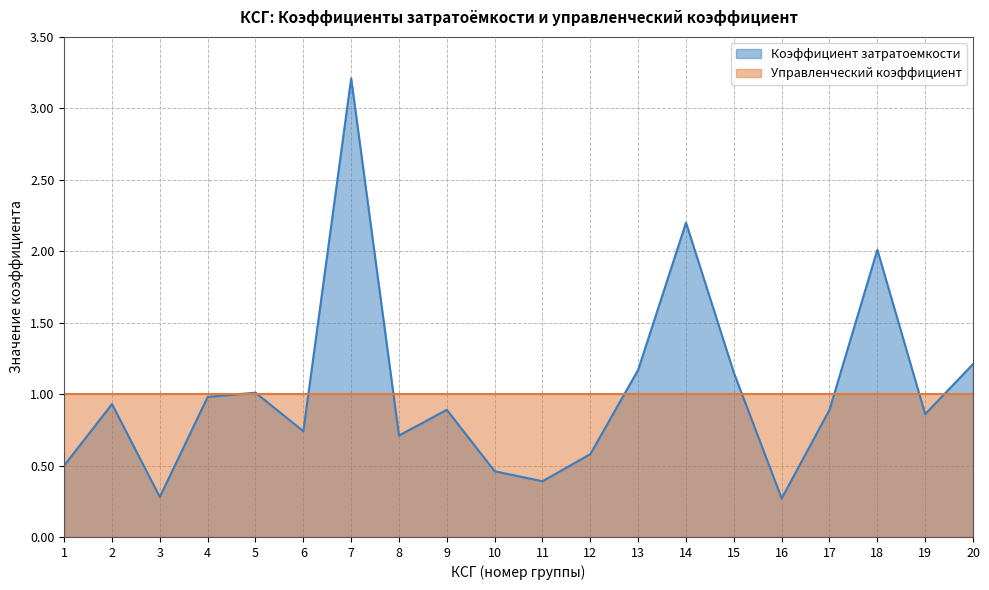

What is the change in value from 4 to 15?

+0.2